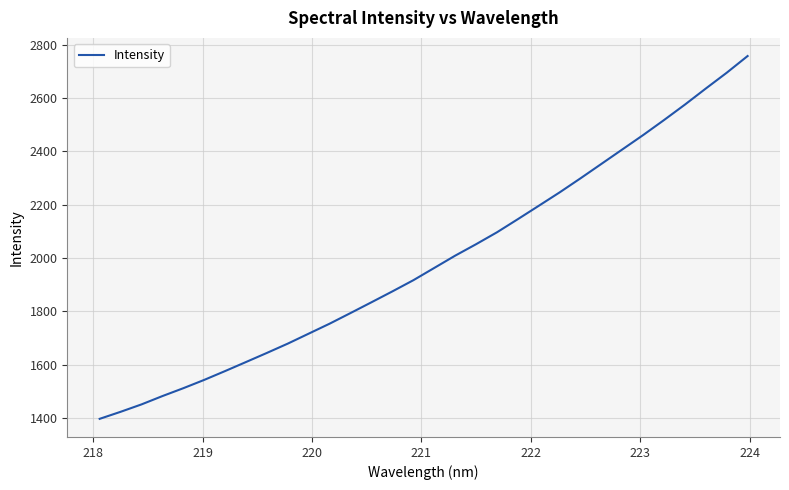

What is the difference between the maximum and minimum values?

1360.7